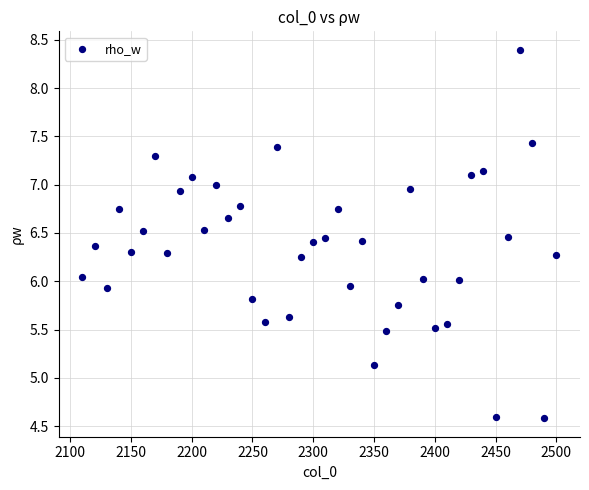

What is the range of Y values (max minus min)?

3.8